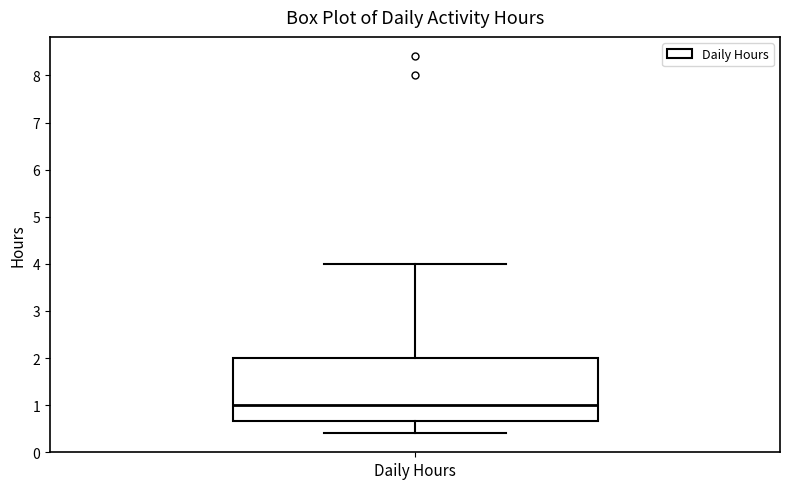

Transcribe this box plot: give where the median line is, the range the box spans, and where the two whiskers end, as read against the y-axis. The values are not printed on the chart, so give them approximately, as read against the axis.

median 1.0, box 0.7 to 2.0, whiskers 0.4 to 4.0